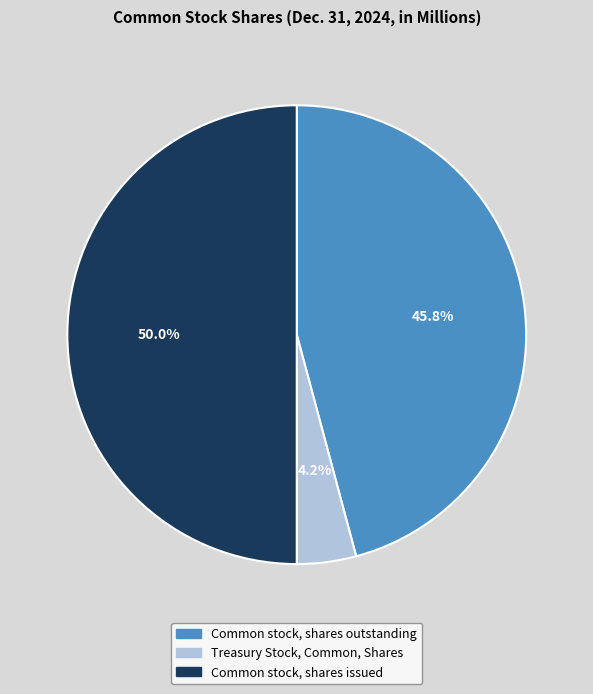

Count the number of slices in the pie.

3